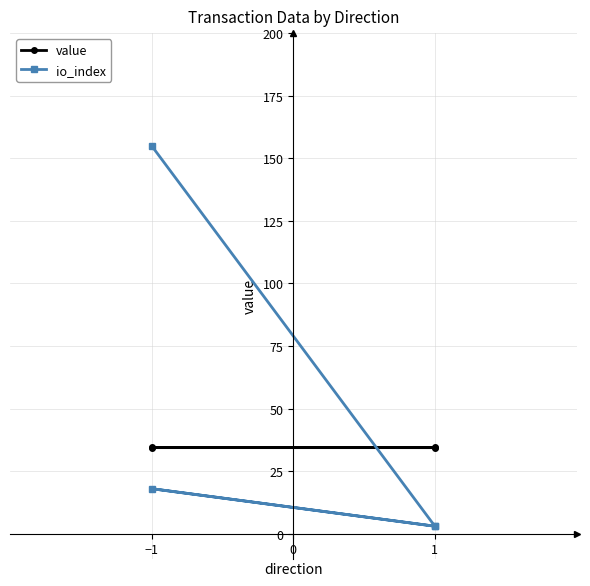

Reading left to right, what are all the values shown in this chart?

value: 34.4	34.4	34.4	34.4
io_index: 155.0	3.0	18.0	3.0